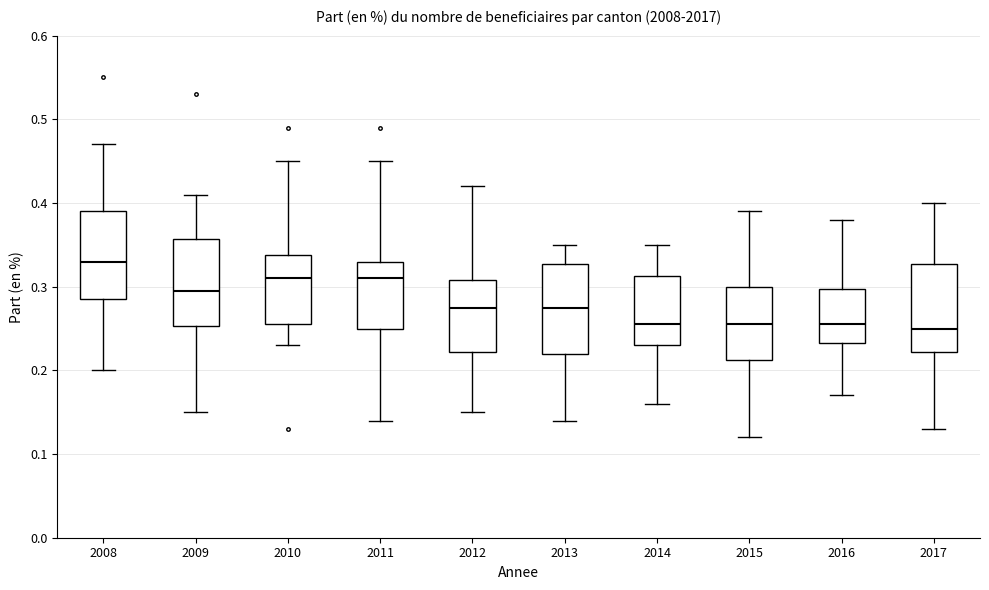

Where is the lower edge of the box at x = 2014 on the y-axis? The values are not printed on the chart, so give them approximately, as read against the axis.

0.23